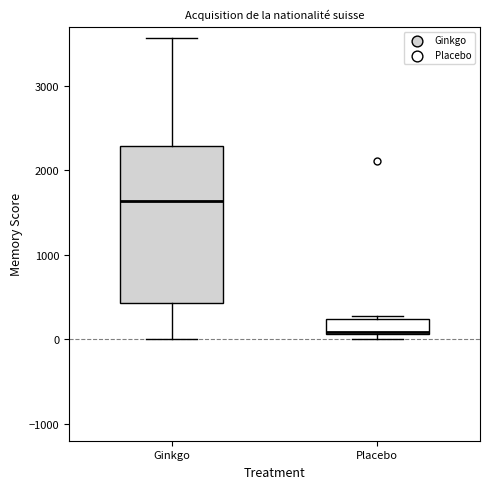

Reading left to right, transcribe this box plot: for each box, give where its median line is, the range the box spans, and where its two whiskers end, as read against the y-axis. The values are not printed on the chart, so give them approximately, as read against the axis.

Ginkgo: median 1600, box 400 to 2300, whiskers 0 to 3600
Placebo: median 100, box 100 to 200, whiskers 0 to 300